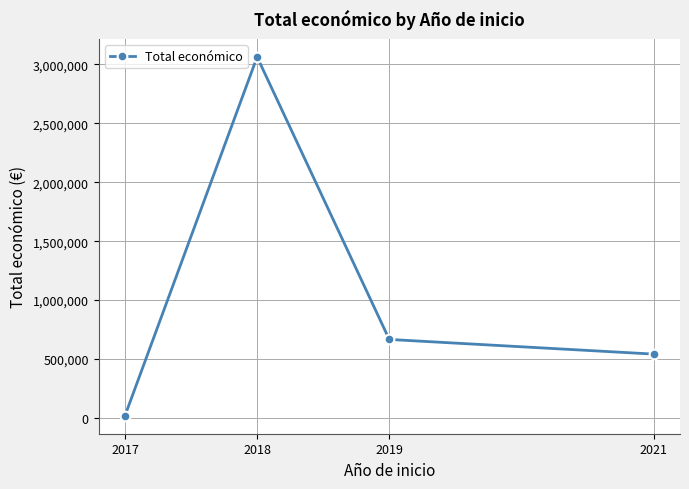

How many data points does each series have?

4